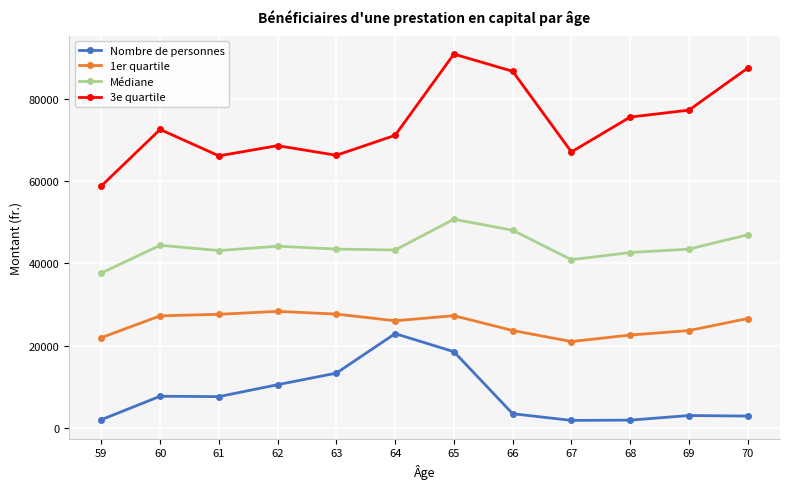

What is the spread (max minus min) of values at 60?

64967.0